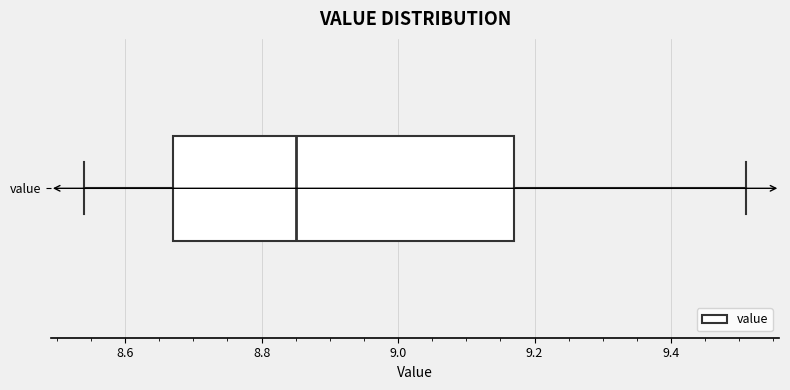

Read this box plot against the x-axis: the position of the median line, the range covered by the box, and the ends of both whiskers. The values are not printed on the chart, so give them approximately, as read against the axis.

median 8.86, box 8.68 to 9.18, whiskers 8.54 to 9.52